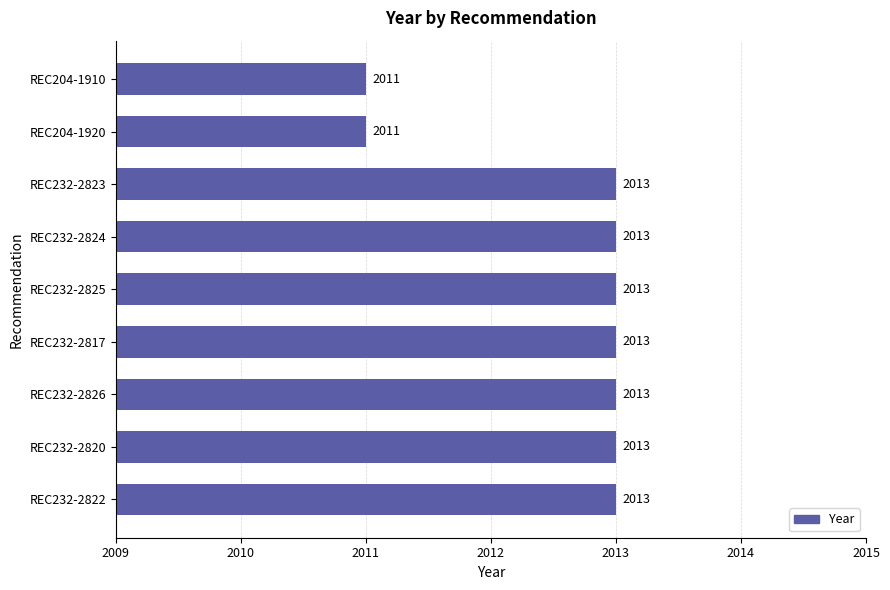

How many data points are less than 2013?

2